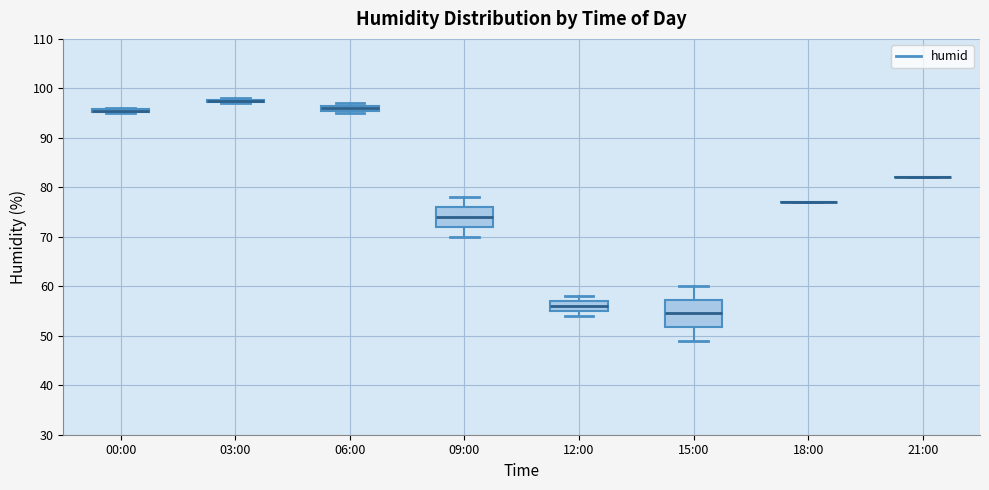

Which box is the tallest, from its lower edge to its upper edge?

15:00